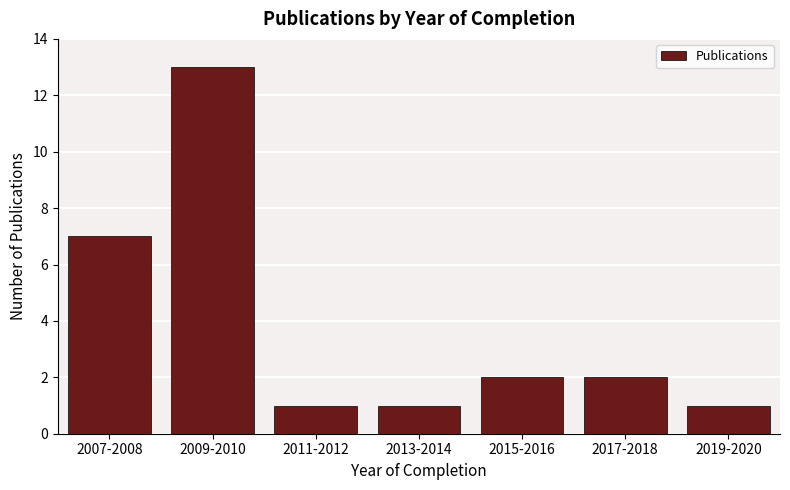

Reading right to left, list all the values displayed in this chart.

2019-2020=1	2017-2018=2	2015-2016=2	2013-2014=1	2011-2012=1	2009-2010=13	2007-2008=7